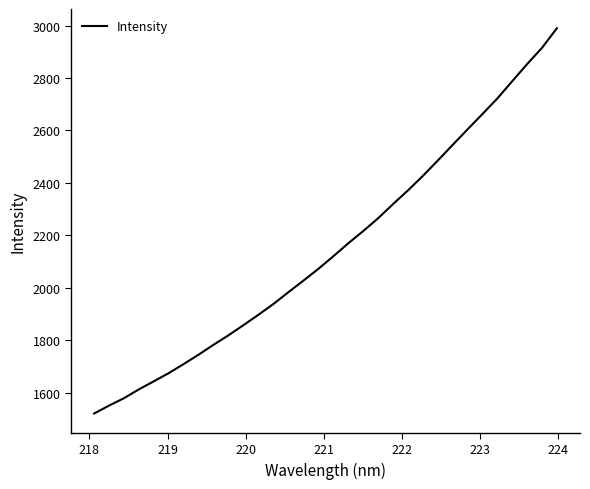

What is the minimum value shown in the chart?

1519.7